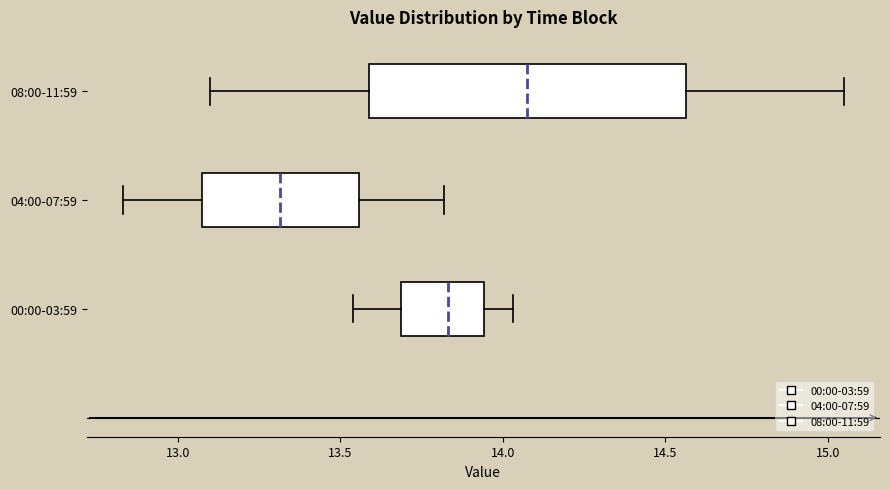

Where is the right edge of the box for 00:00-03:59 on the x-axis? The values are not printed on the chart, so give them approximately, as read against the axis.

13.95